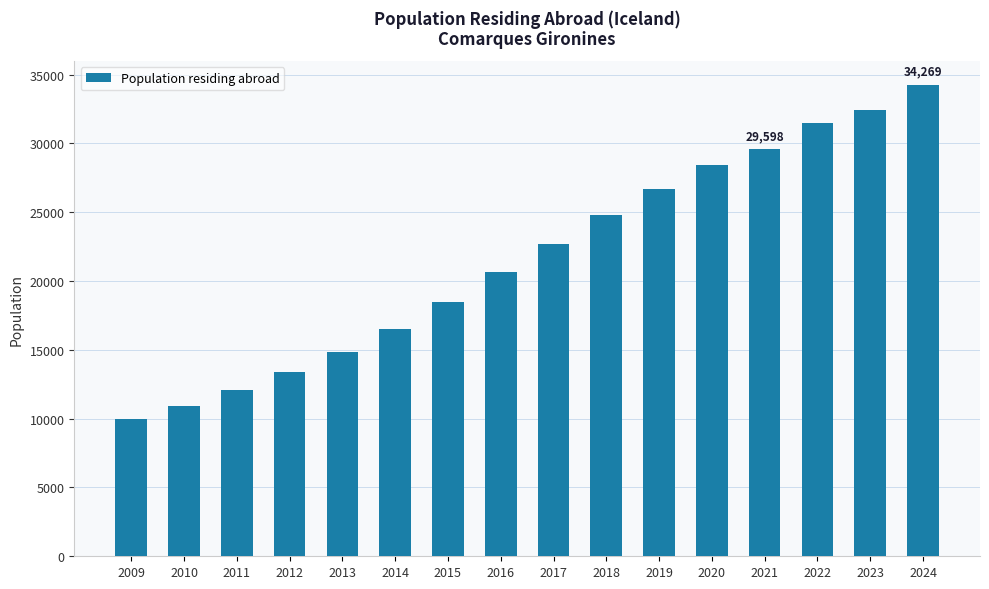

What is the difference between the values at 2016 and 2013?

5872